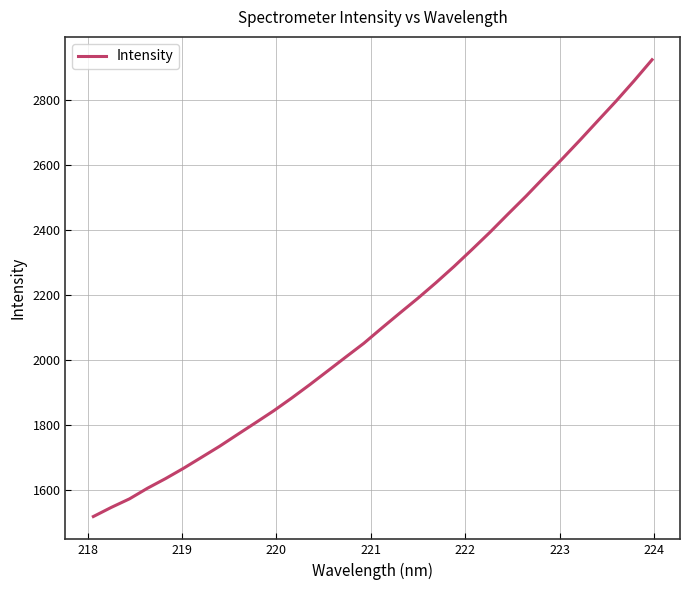

What is the difference between the maximum and minimum values?

1403.8